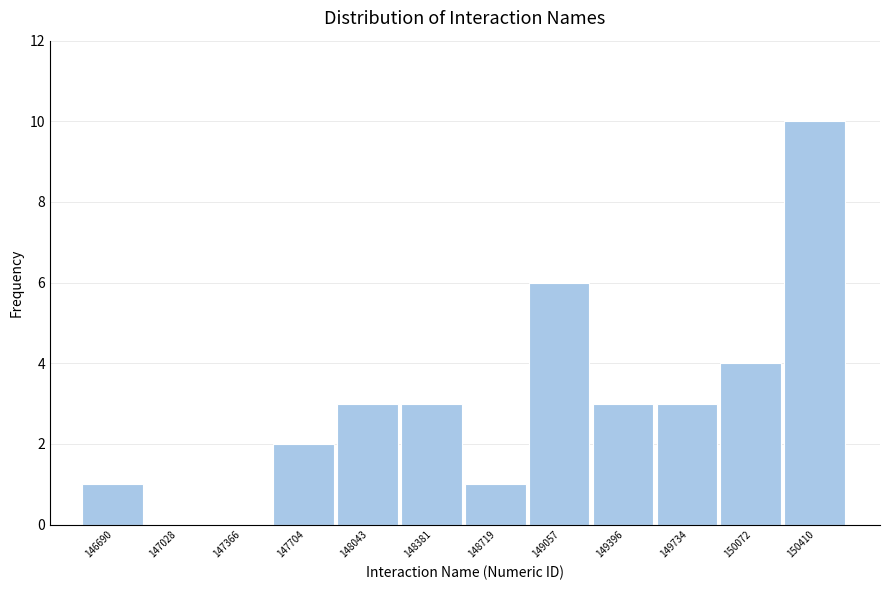

Reading left to right, transcribe all the data shown in this chart.

146690=1	147028=0	147366=0	147704=2	148043=3	148381=3	148719=1	149057=6	149396=3	149734=3	150072=4	150410=10